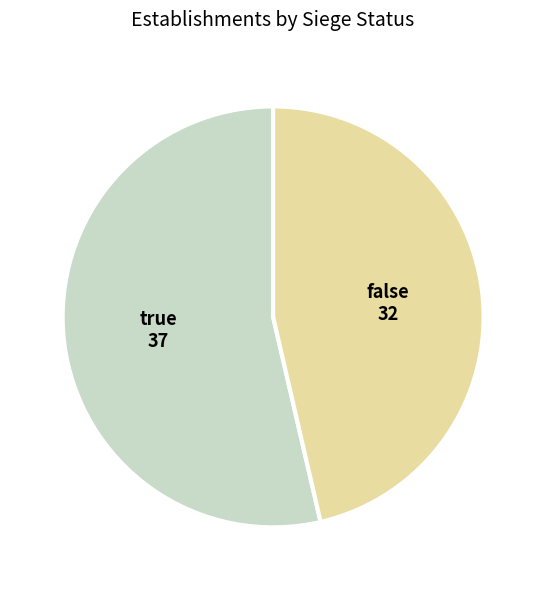

Is it true that false 32 is 33% of the pie?

False